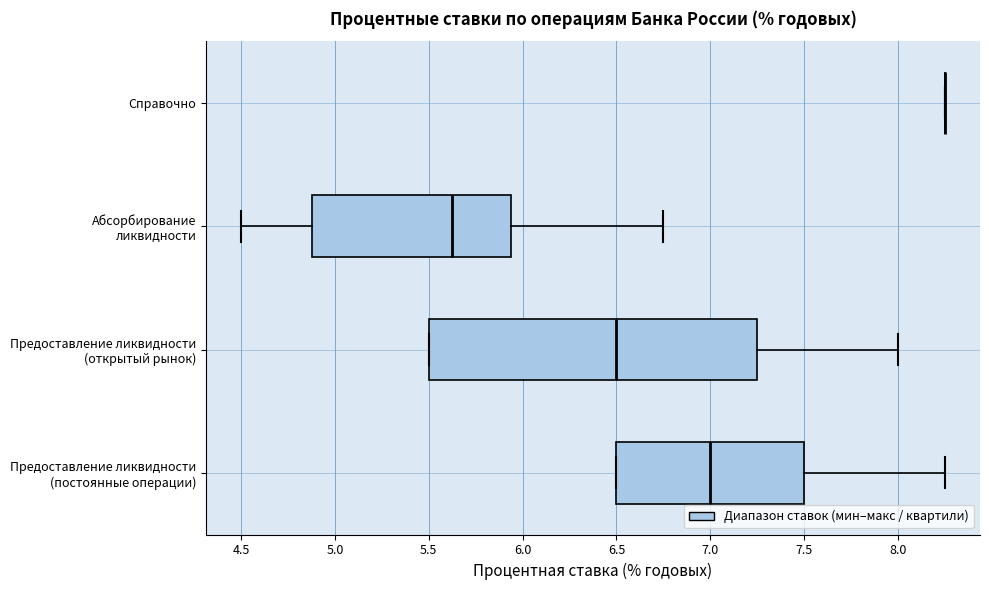

Where does the right whisker of the box for Абсорбирование ликвидности end on the x-axis? The values are not printed on the chart, so give them approximately, as read against the axis.

6.75